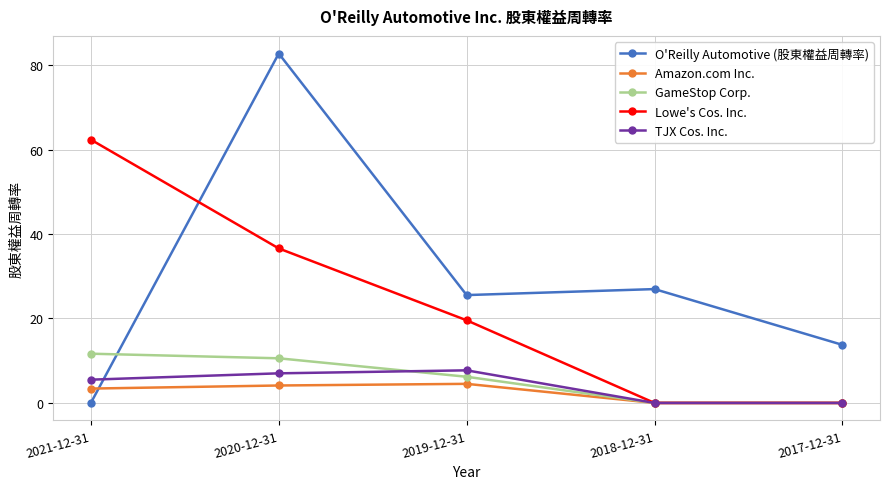

At which category is the sum across all series the highest?

2020-12-31